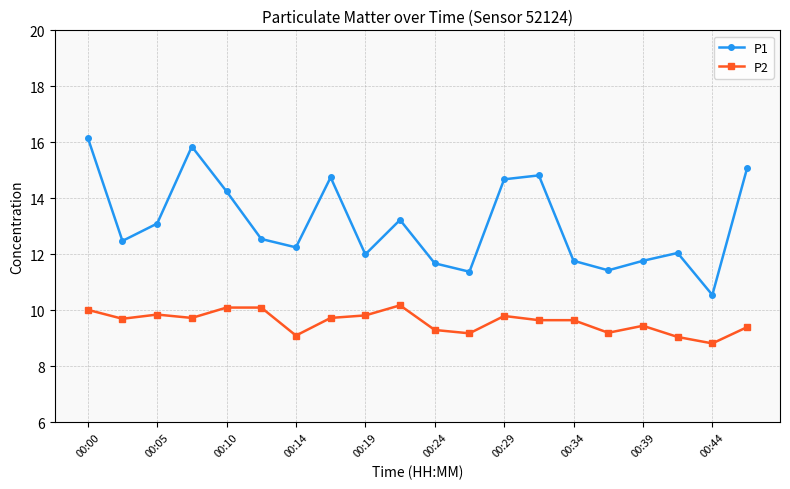

What is the lowest value of the P1 series?

10.6